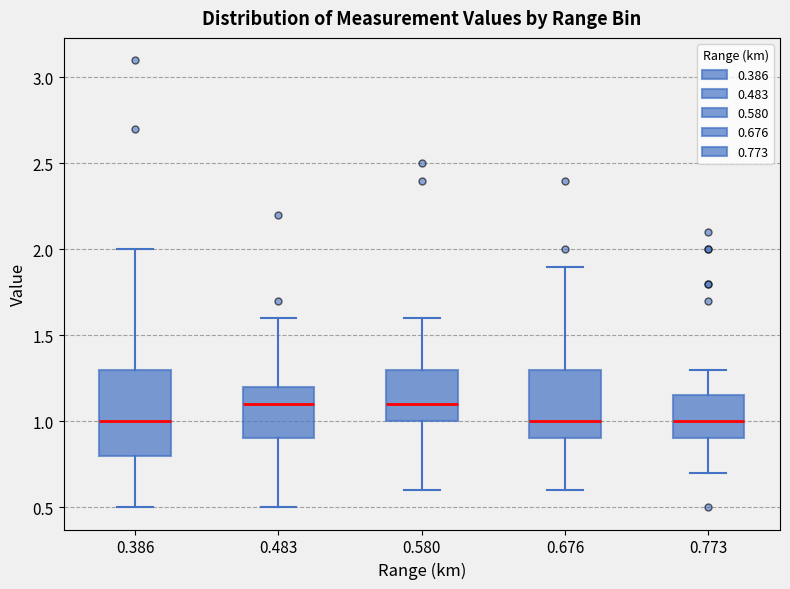

Which box is the tallest, from its lower edge to its upper edge?

0.386